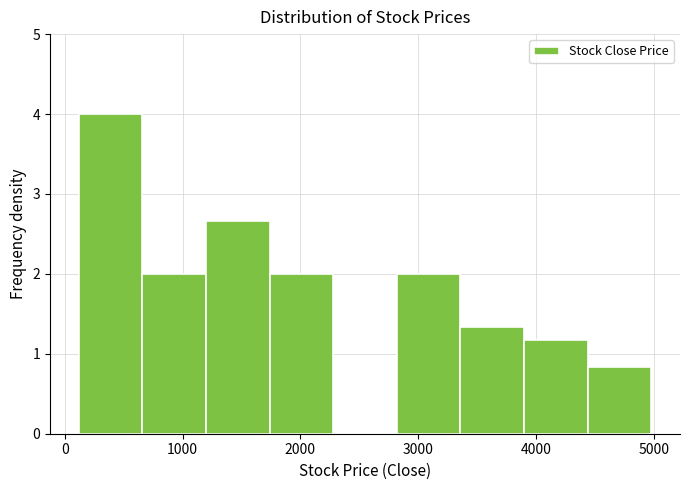

What is the height of the bar covering 100 to 700 on the x-axis? Neither the bar edges nor the heights are printed on the chart, so give them approximately, as read against the axes.

4.0